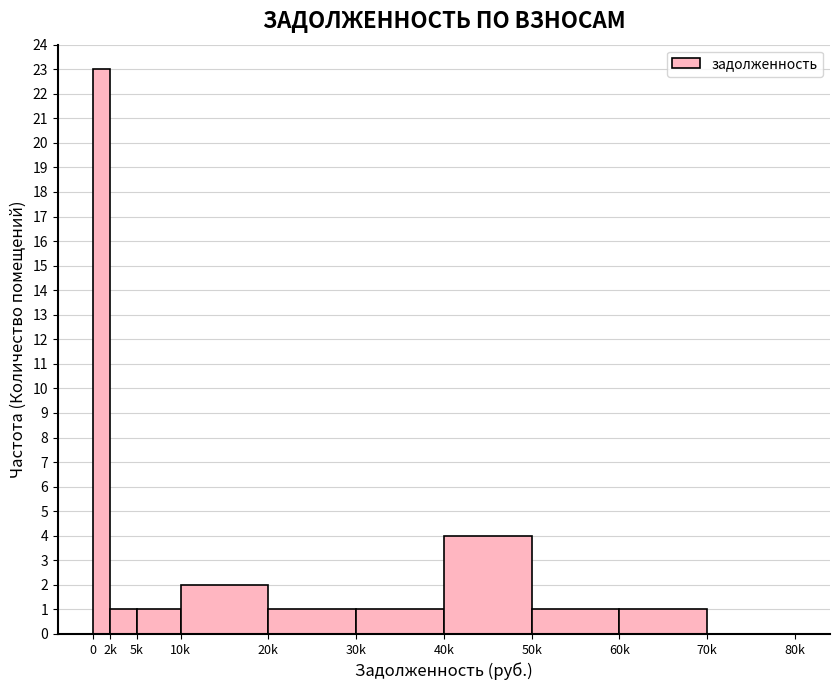

Reading right to left, extract all data points from this chart.

70k=0	60k=1	50k=1	40k=4	30k=1	20k=1	10k=2	5k=1	2k=1	0=23